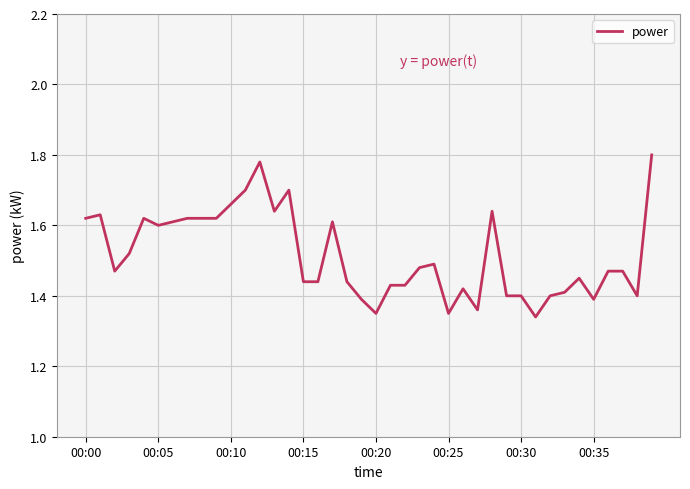

Which label corresponds to the smallest value in the chart?

31